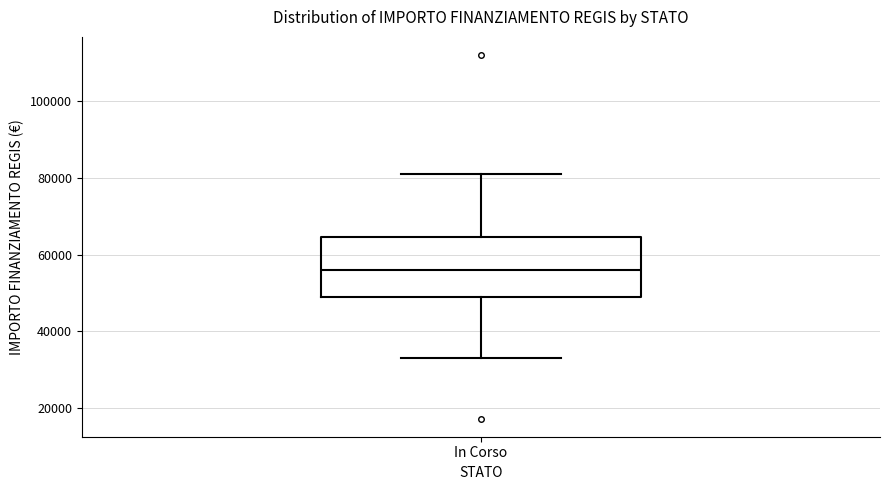

Read this box plot against the y-axis: the position of the median line, the range covered by the box, and the ends of both whiskers. The values are not printed on the chart, so give them approximately, as read against the axis.

median 56000, box 50000 to 64000, whiskers 32000 to 80000